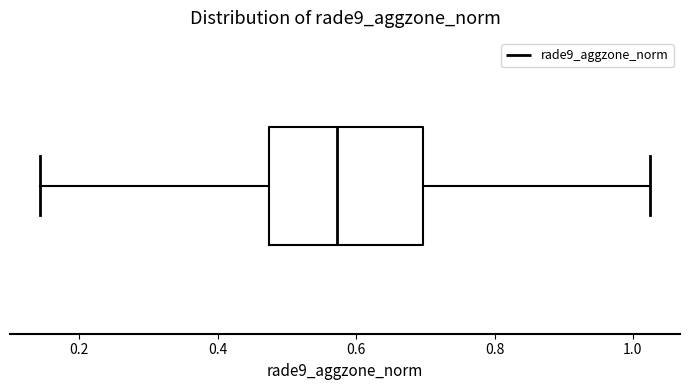

Read this box plot against the x-axis: the position of the median line, the range covered by the box, and the ends of both whiskers. The values are not printed on the chart, so give them approximately, as read against the axis.

median 0.58, box 0.48 to 0.70, whiskers 0.14 to 1.02